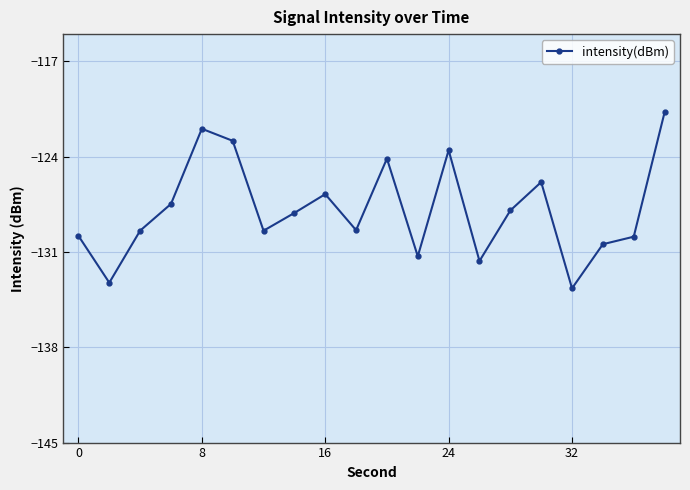

What is the value of the 2nd point from the left?

-133.3